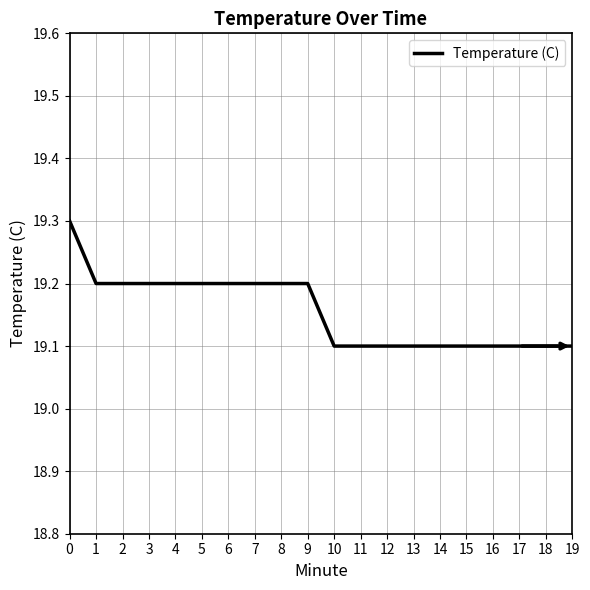

Reading right to left, list all the values displayed in this chart.

19=19.1	18=19.1	17=19.1	16=19.1	15=19.1	14=19.1	13=19.1	12=19.1	11=19.1	10=19.1	9=19.2	8=19.2	7=19.2	6=19.2	5=19.2	4=19.2	3=19.2	2=19.2	1=19.2	0=19.3